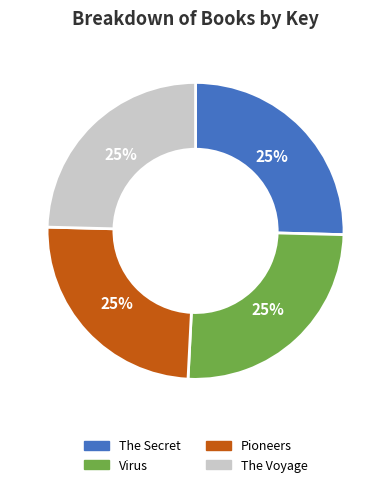

To the nearest percent, what is the combined percentage of The Secret and Pioneers?

50%